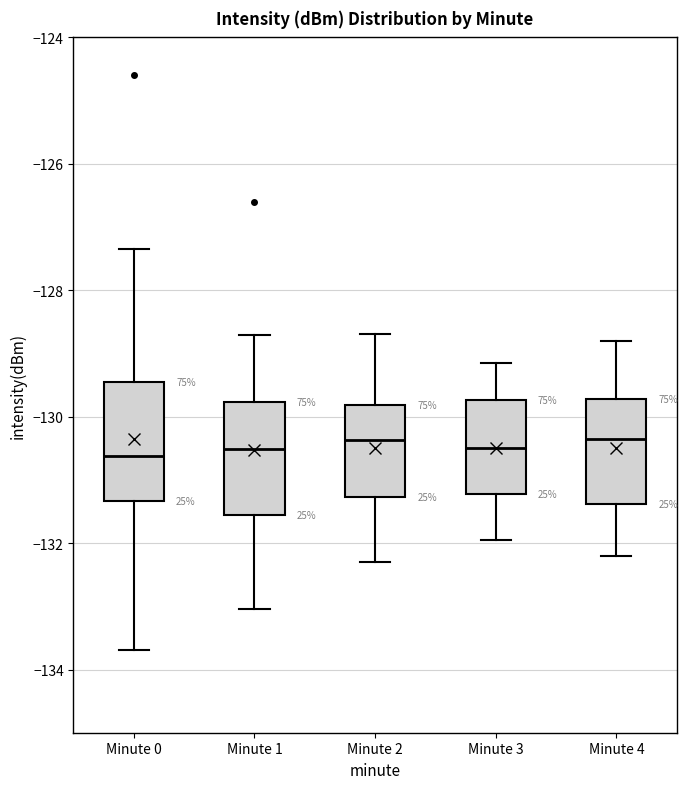

Where does the upper whisker of the box for Minute 2 end on the y-axis? The values are not printed on the chart, so give them approximately, as read against the axis.

-128.6